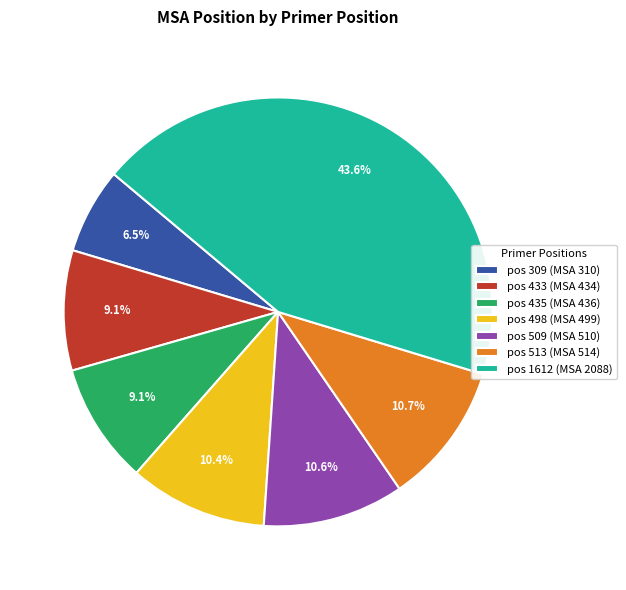

What is the smallest slice in the pie chart?

pos 309 (MSA 310)